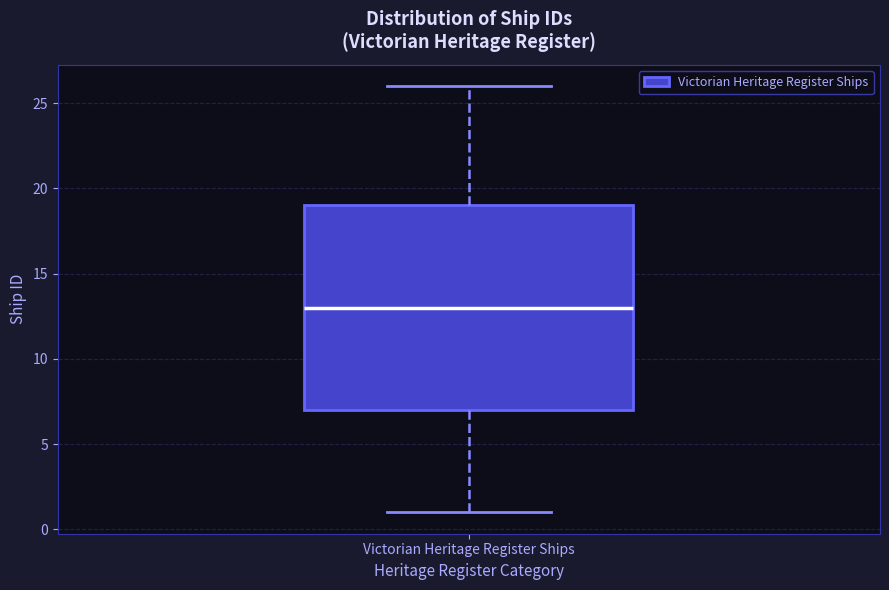

Where is the upper edge of the box for Victorian Heritage Register Ships on the y-axis? The values are not printed on the chart, so give them approximately, as read against the axis.

19